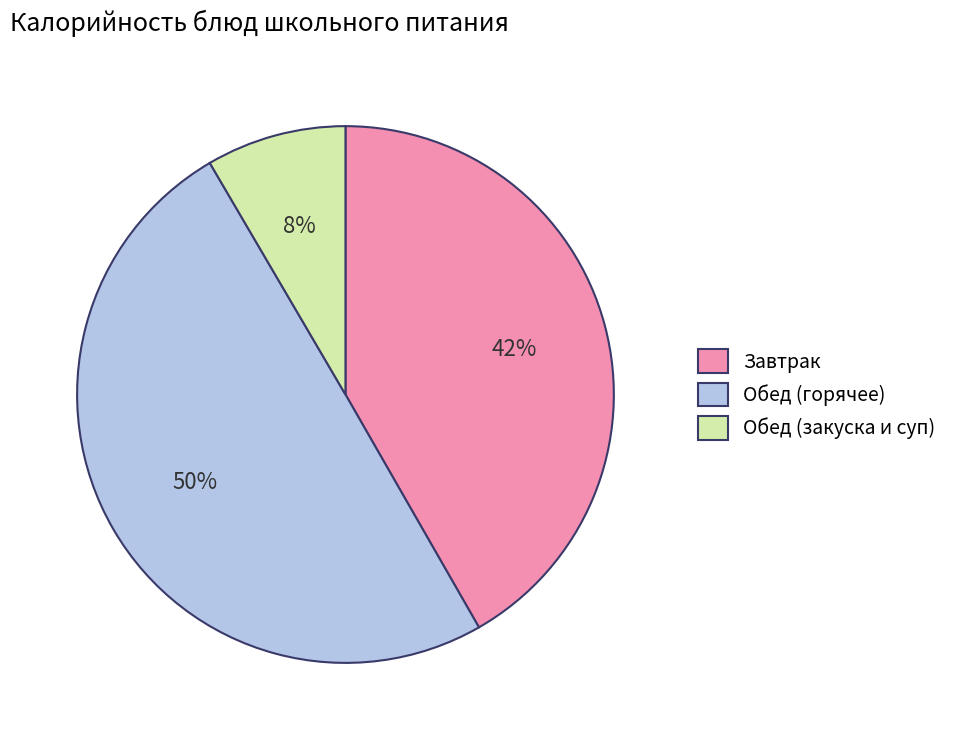

To the nearest percent, what portion does Завтрак represent?

42%